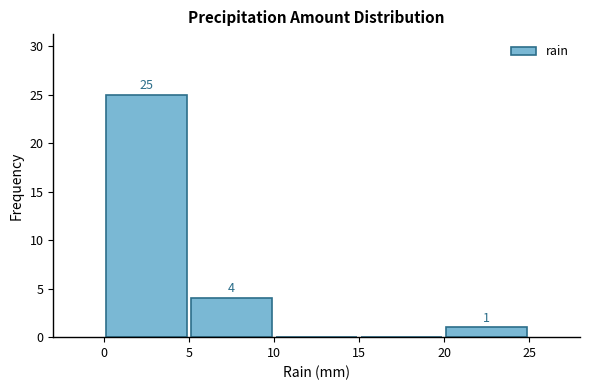

Which range on the x-axis has the tallest bar?

0 to 5